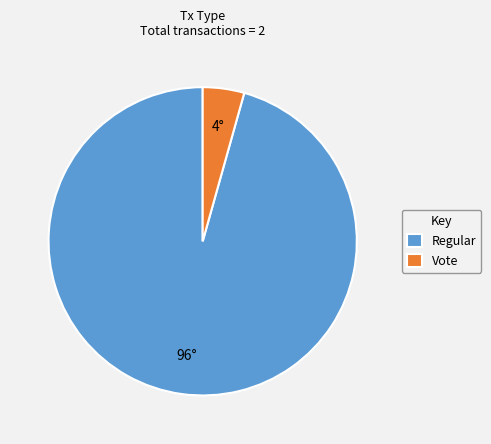

Is Regular the majority of the pie?

Yes